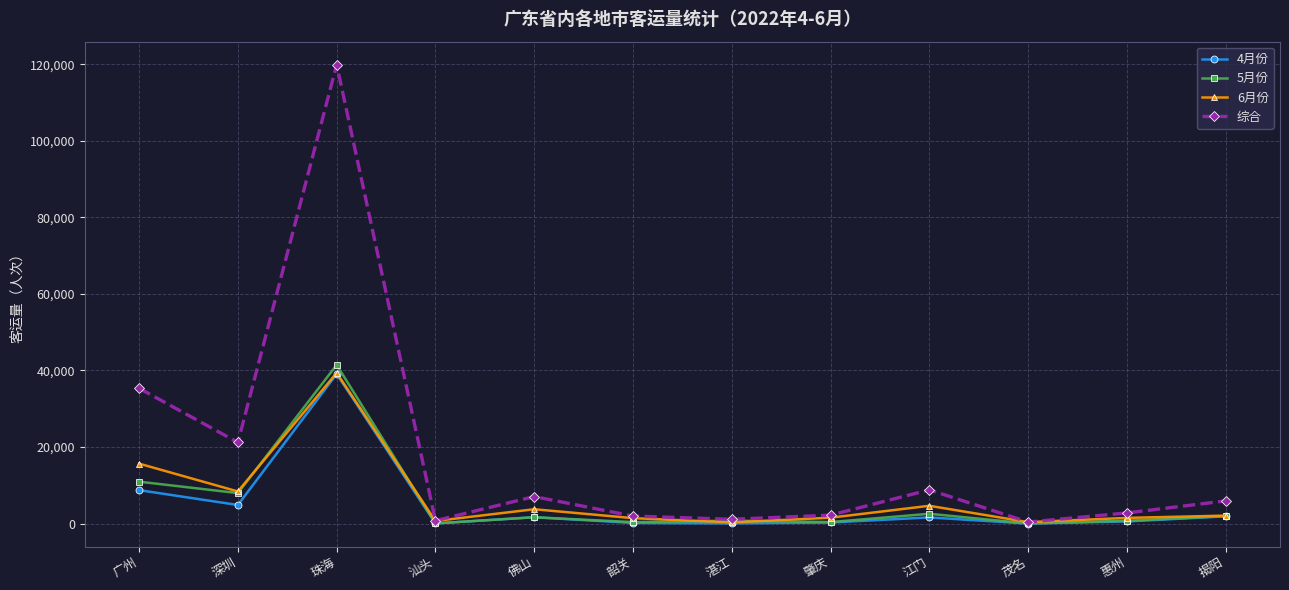

At which category does 5月份 reach its first local valley?

深圳